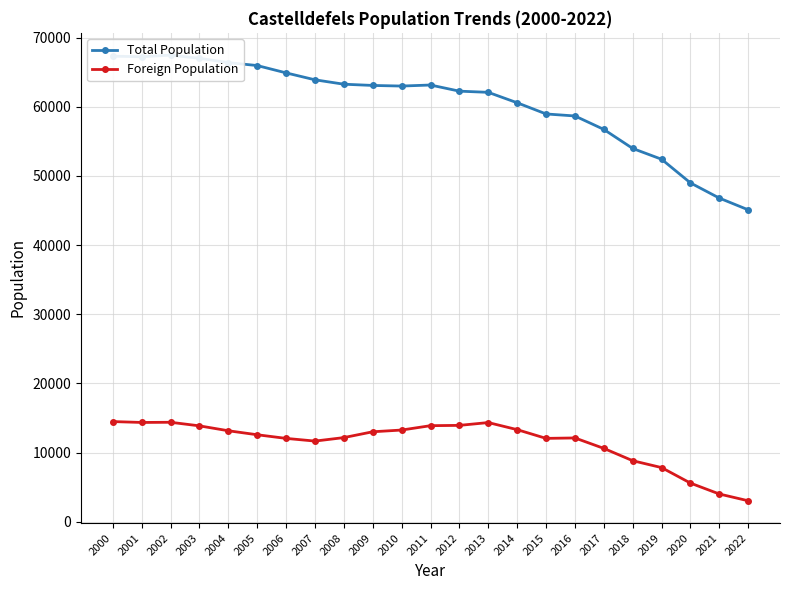

Between 2008 and 2019, which series saw the biggest shift?

Total Population